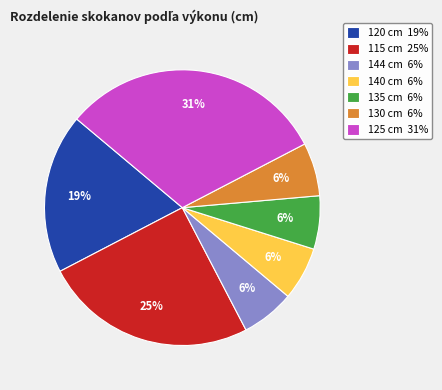

Is the sum of 130 cm 6% and 115 cm 25% greater than half?

No